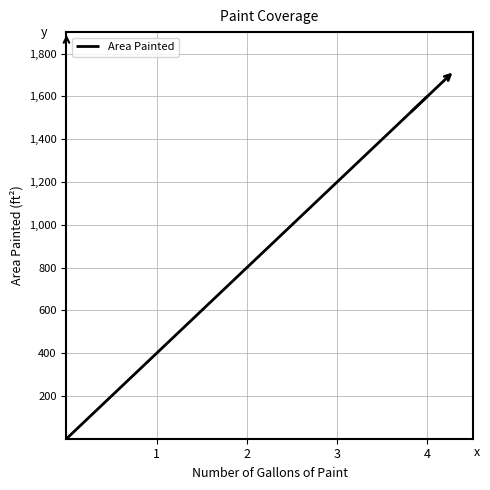

What is the average value?

800